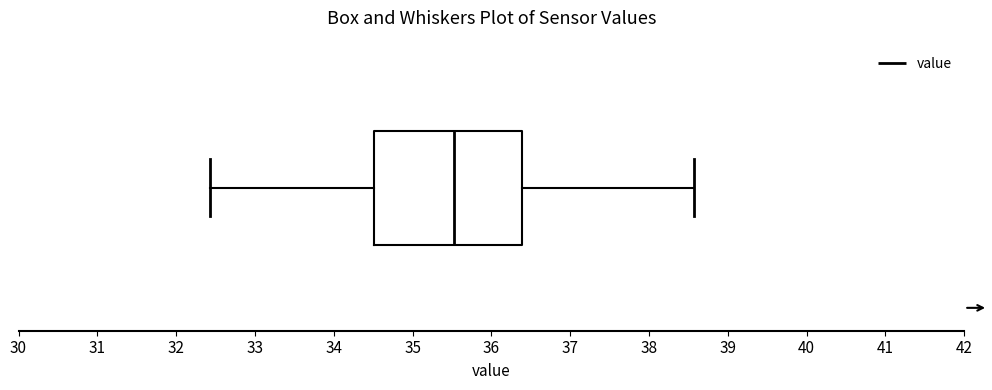

Read this box plot against the x-axis: the position of the median line, the range covered by the box, and the ends of both whiskers. The values are not printed on the chart, so give them approximately, as read against the axis.

median 35.5, box 34.5 to 36.4, whiskers 32.4 to 38.6